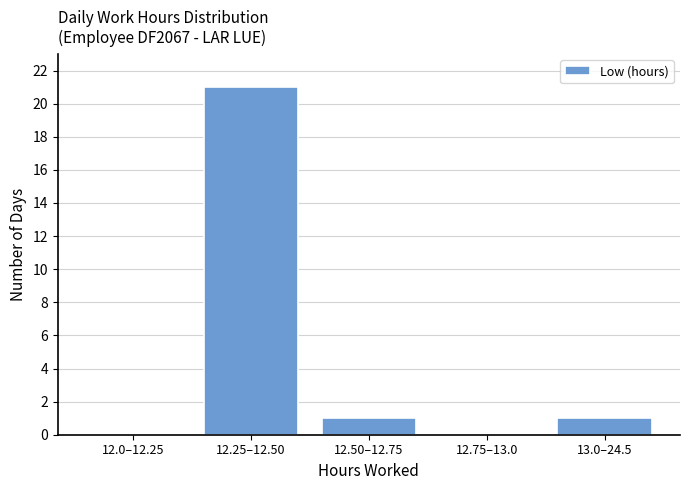

Reading left to right, extract all data points from this chart.

12.0–12.25=0	12.25–12.50=21	12.50–12.75=1	12.75–13.0=0	13.0–24.5=1